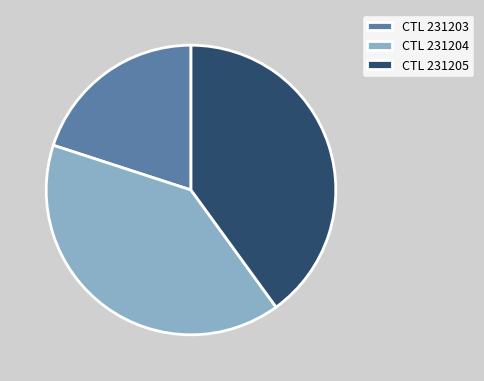

Is it true that CTL 231205 is 40% of the pie?

True